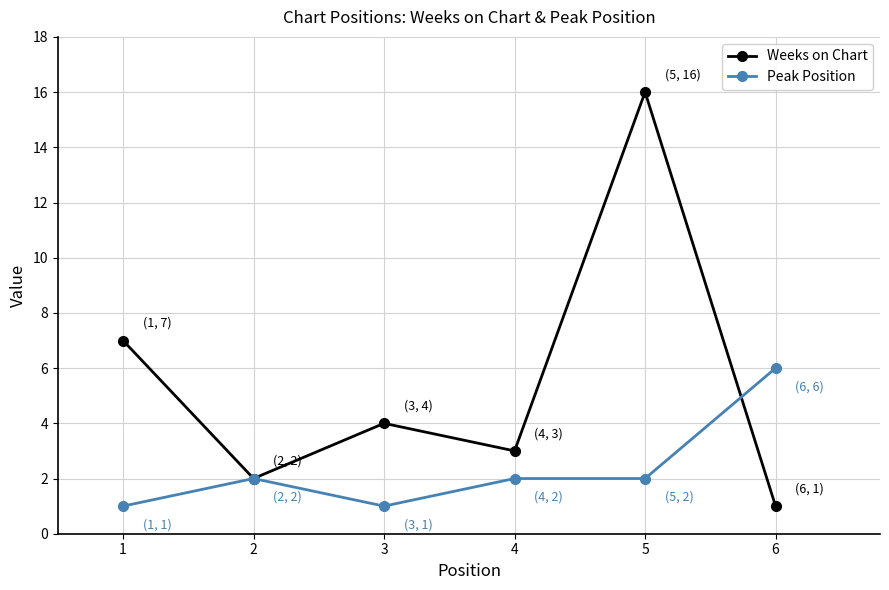

Rank the categories by Weeks on Chart value from highest to lowest.

5, 1, 3, 4, 2, 6